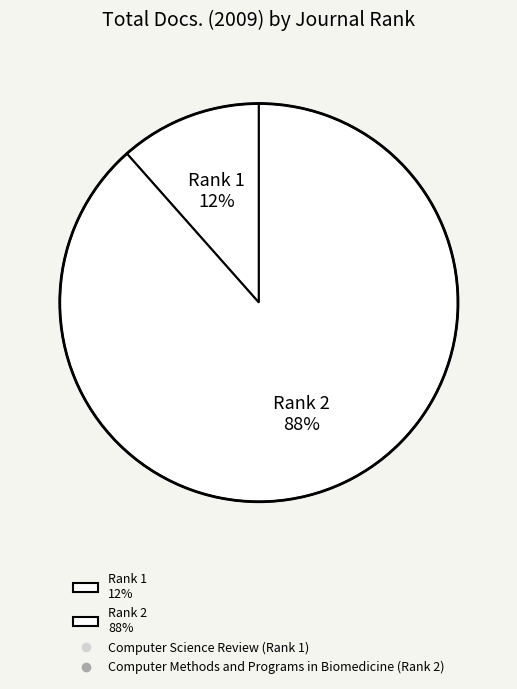

To the nearest percent, what portion does Rank 2 88% represent?

88%